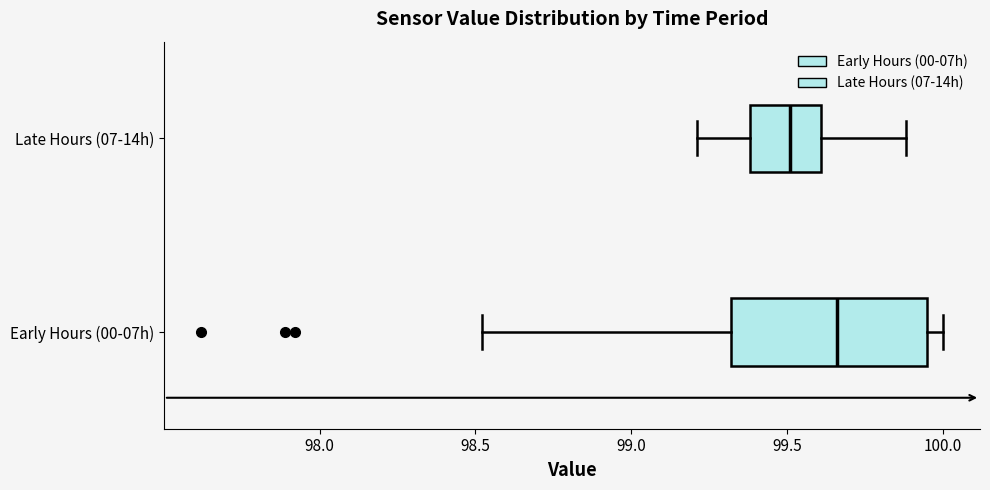

Which box is the widest, from its left edge to its right edge?

Early Hours (00-07h)